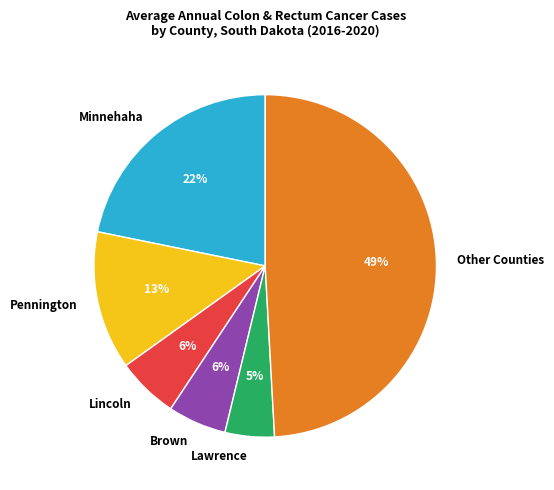

True or false: Pennington accounts for 13% of the total.

True